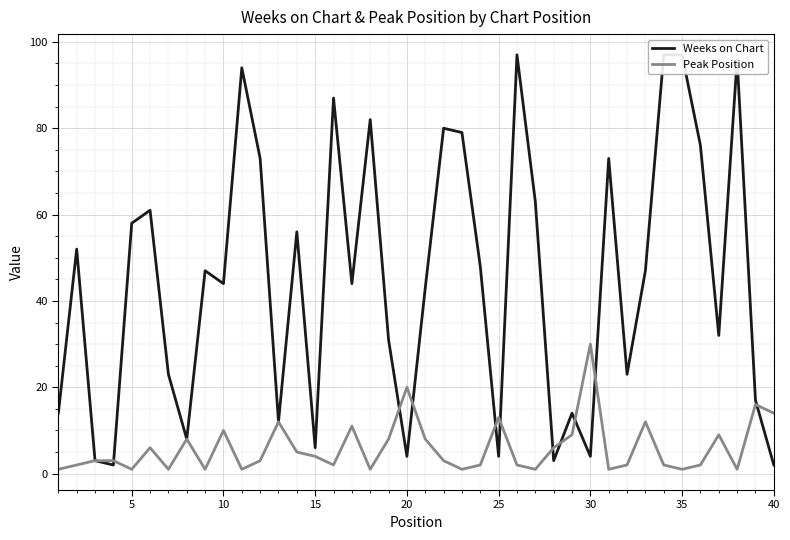

At 35, list the series in order from smallest to largest.

Weeks on Chart, Peak Position